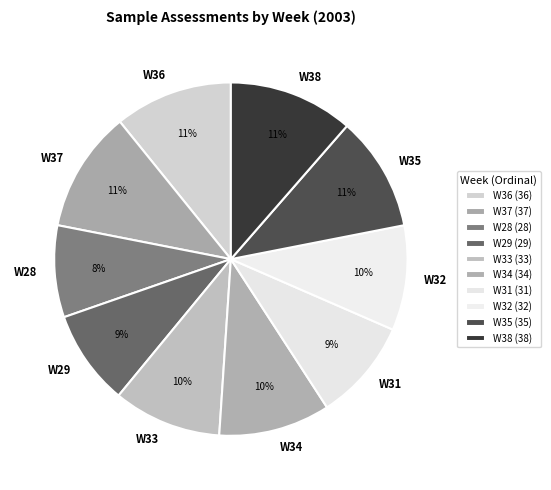

Between W28 and W37, which is larger?

W37